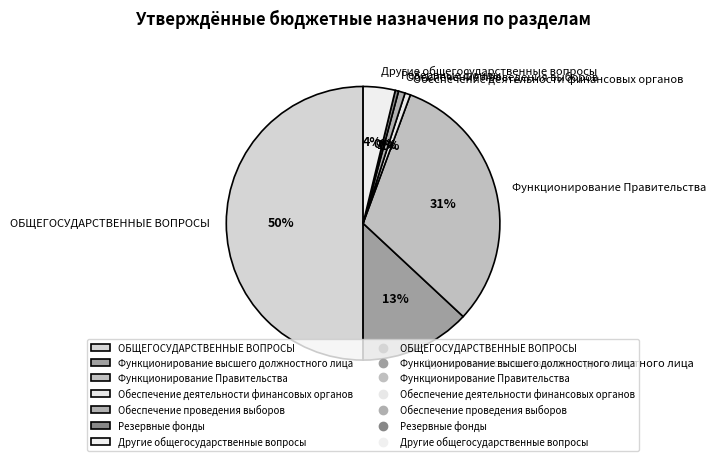

What is the largest slice in the pie chart?

ОБЩЕГОСУДАРСТВЕННЫЕ ВОПРОСЫ